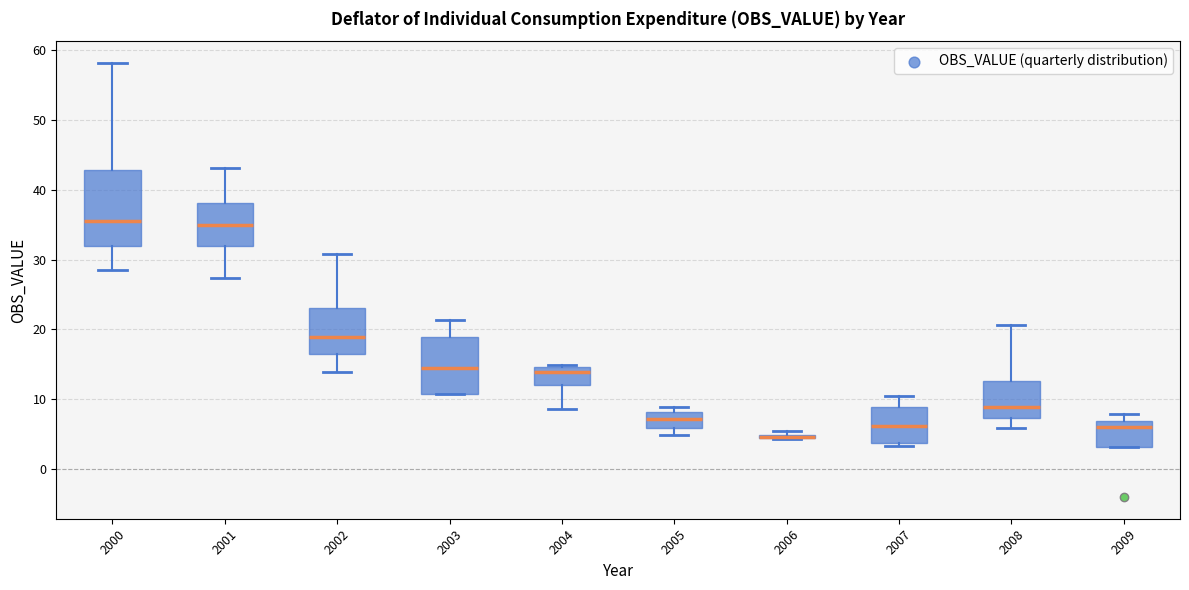

Where does the upper whisker of the box at x = 2003 end on the y-axis? The values are not printed on the chart, so give them approximately, as read against the axis.

21